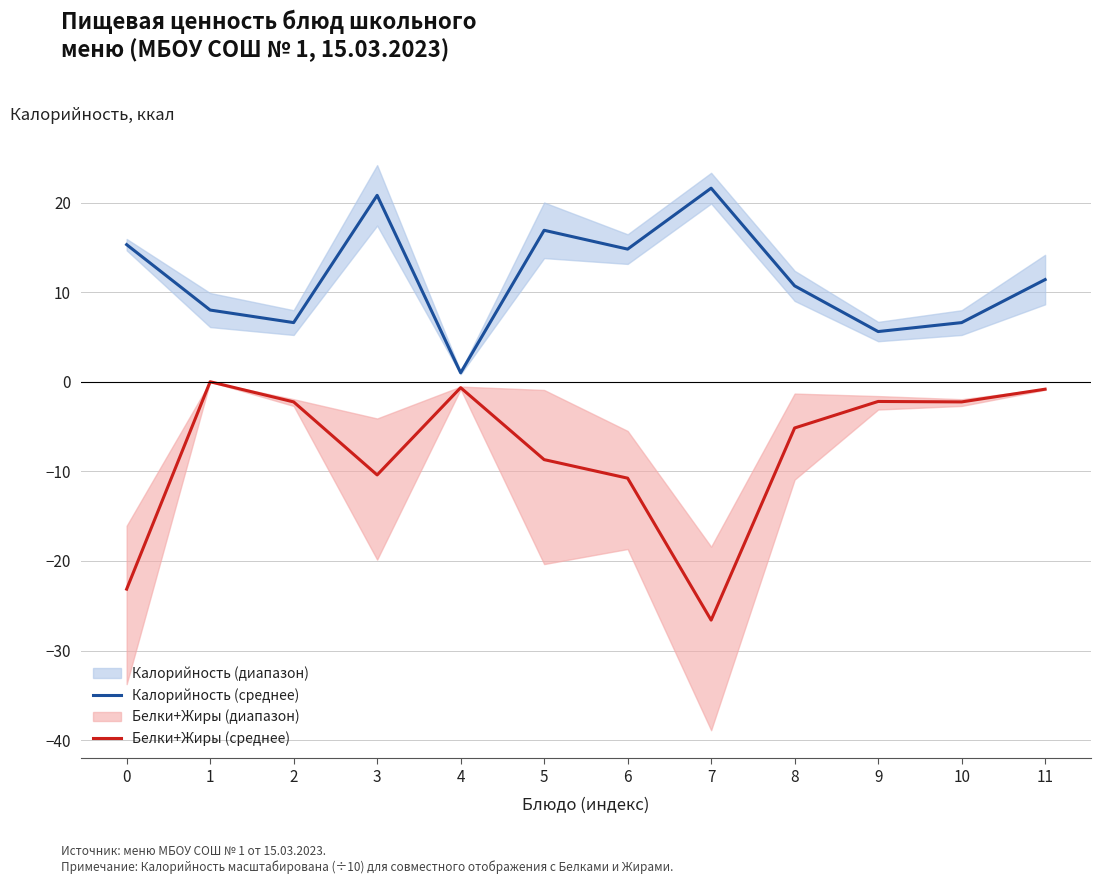

Is this an area chart (filled region under the line)?

No